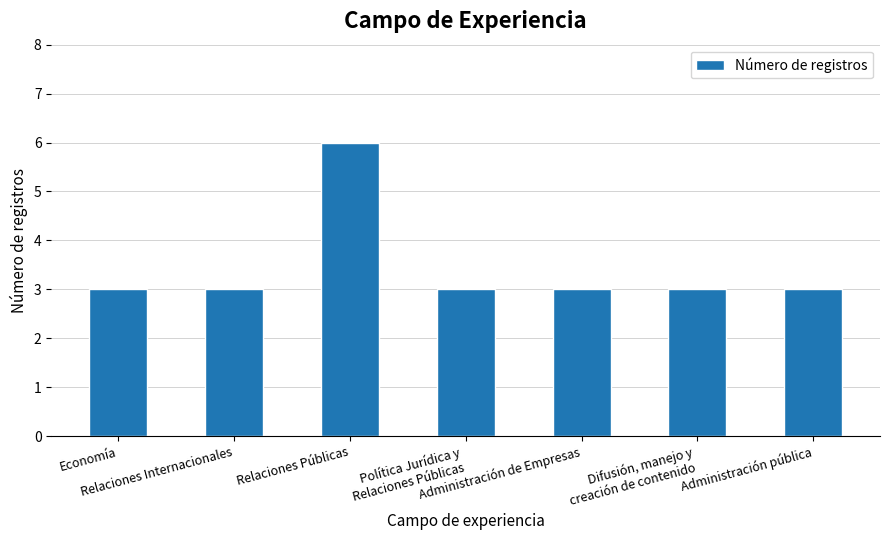

What is the value of the 1st bar from the left?

3